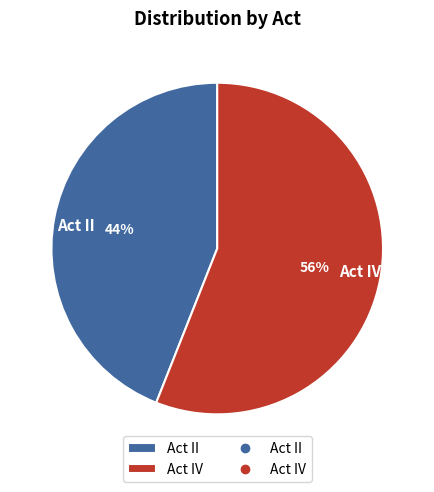

To the nearest percent, what percentage of the pie is Act IV?

56%